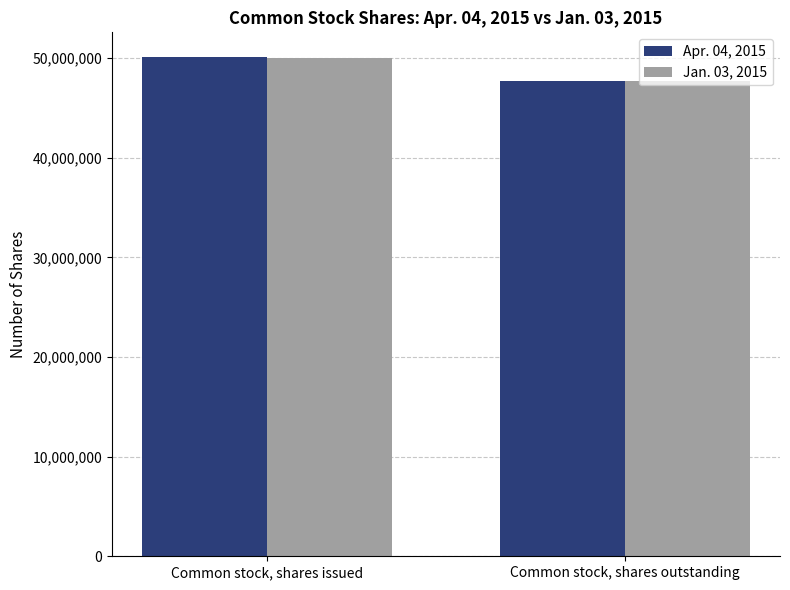

What is the value of the Apr. 04, 2015 bar at the 1st from the left?

50083000